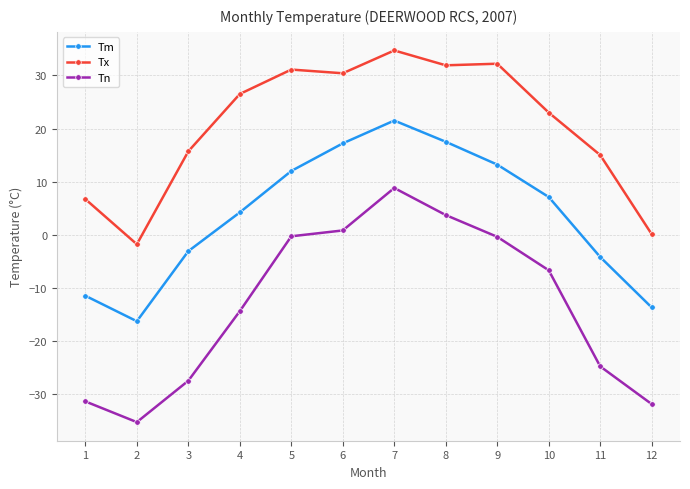

At 1, list the series in order from smallest to largest.

Tn, Tm, Tx